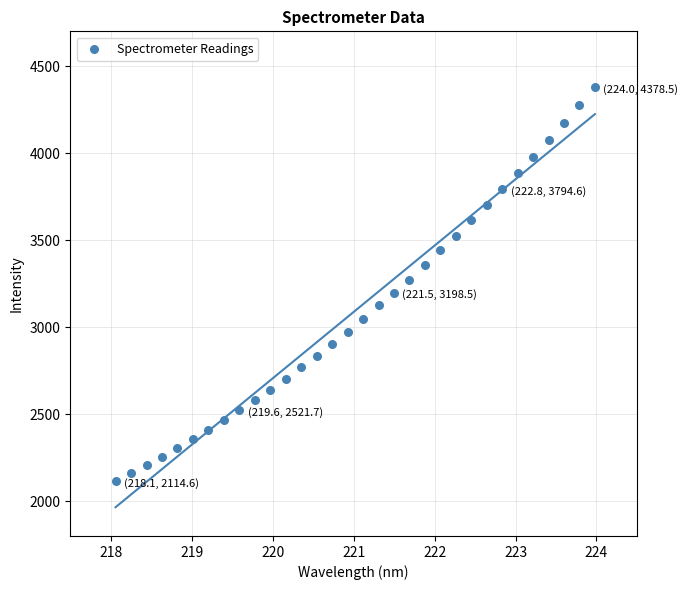

What is the range of X values (max minus min)?

5.9